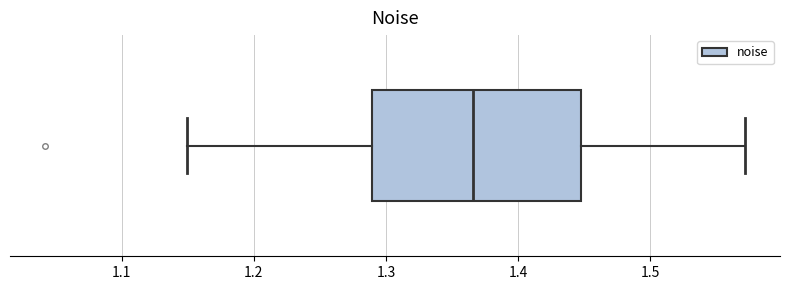

Where is the right edge of the box on the x-axis? The values are not printed on the chart, so give them approximately, as read against the axis.

1.45